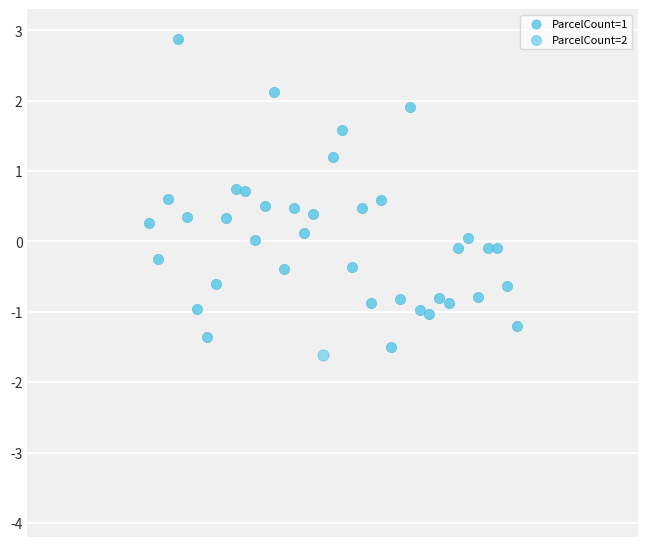

What are all the series names shown in the legend?

ParcelCount=1, ParcelCount=2